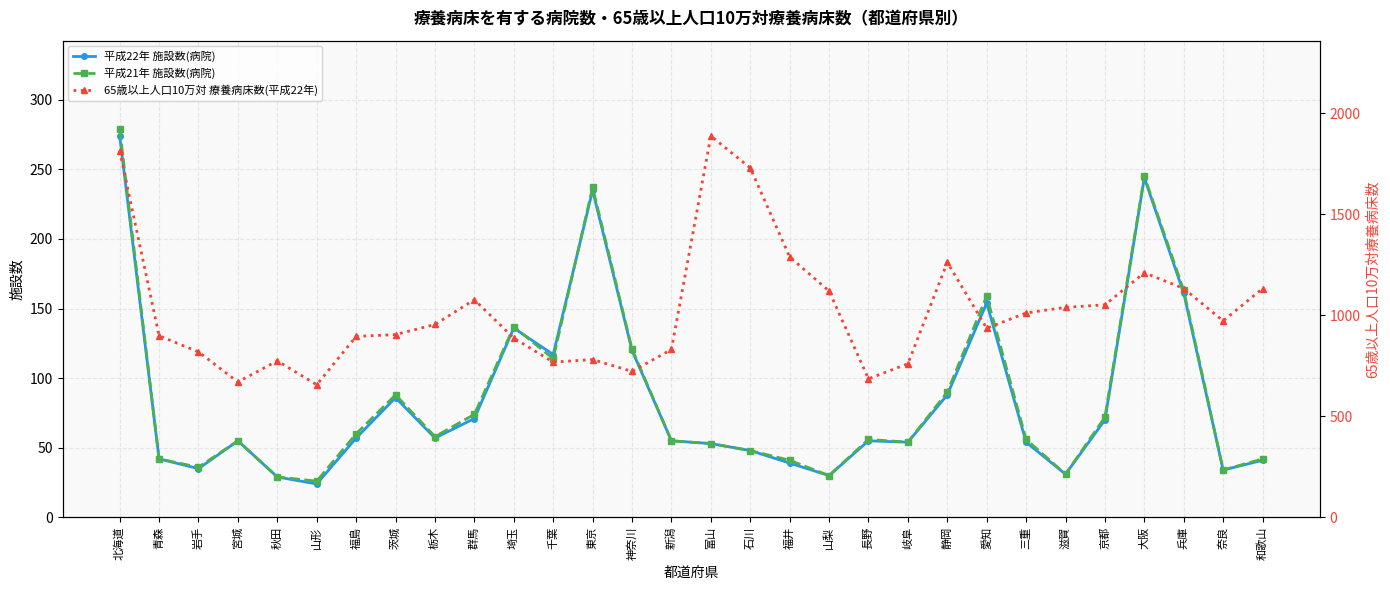

Does the chart have visible grid lines?

Yes